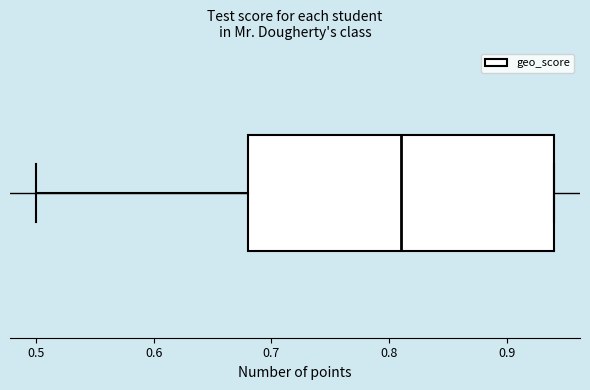

Where is the left edge of the box on the x-axis? The values are not printed on the chart, so give them approximately, as read against the axis.

0.68